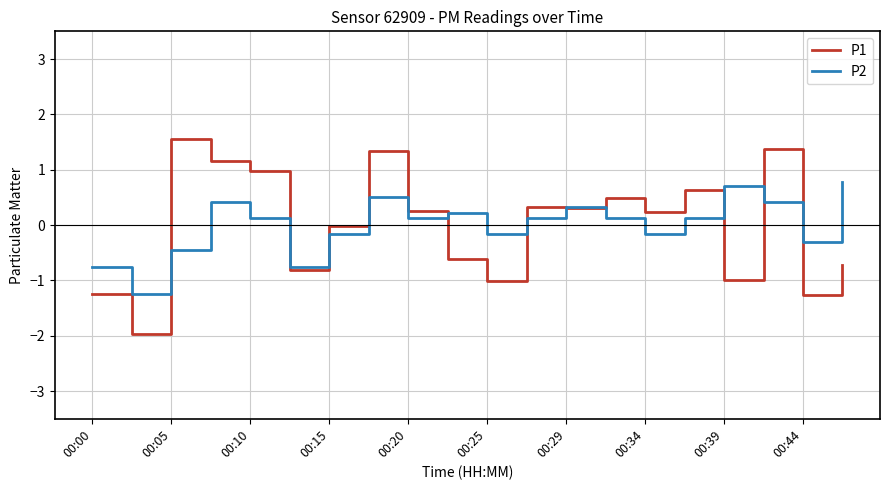

What is the lowest value of the P1 series?

-2.0